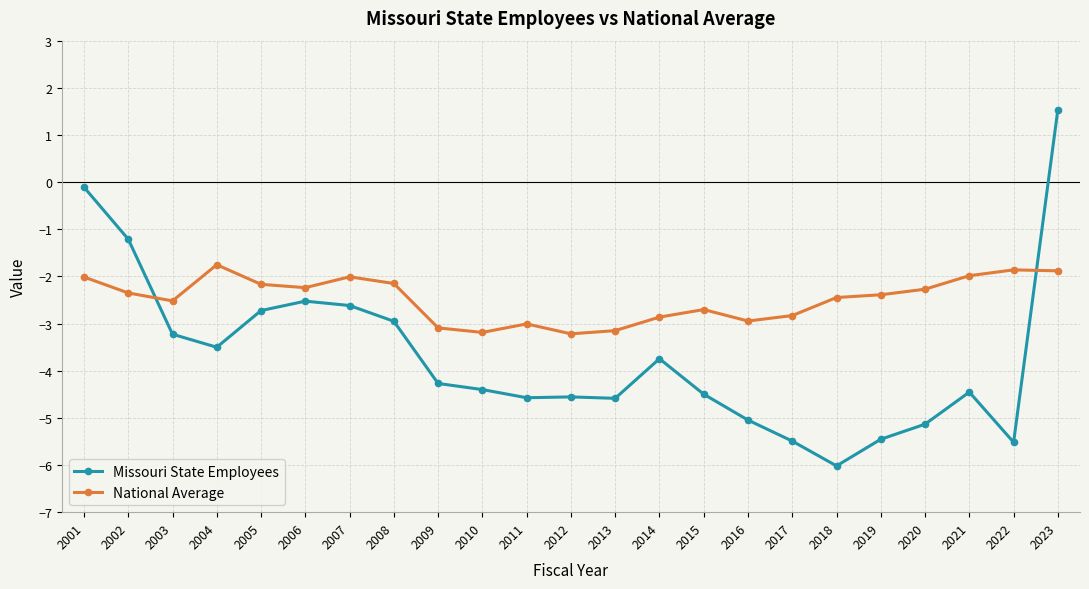

The value of Missouri State Employees at 2014 is -3.7. True or false?

True